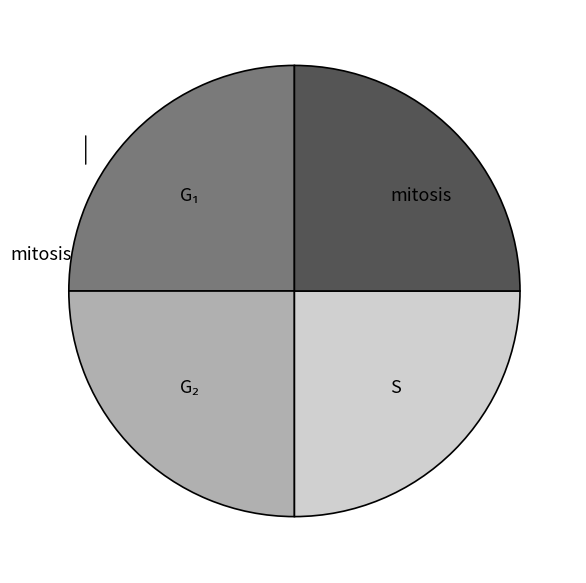

Is it true that S is 31% of the pie?

False